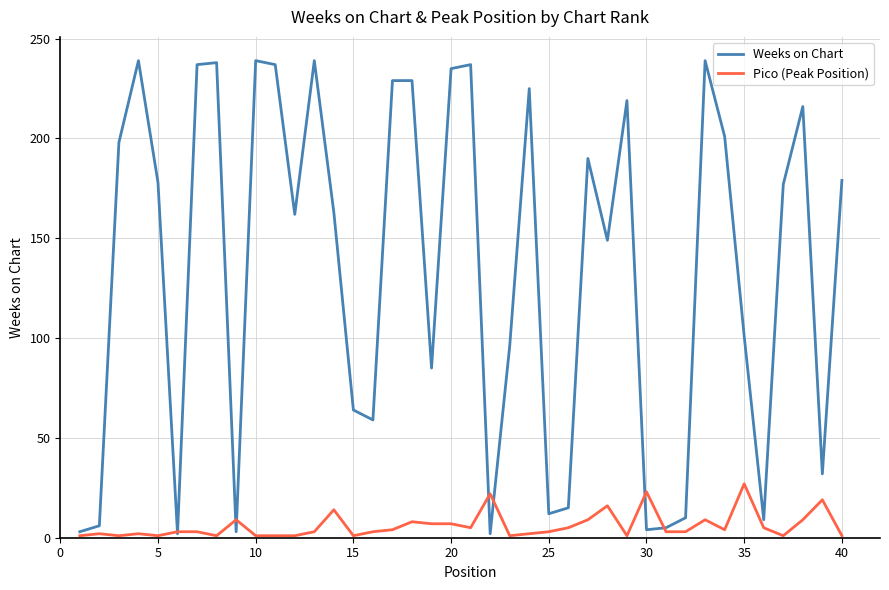

Rank the series by their maximum value, from lowest to highest.

Pico (Peak Position), Weeks on Chart